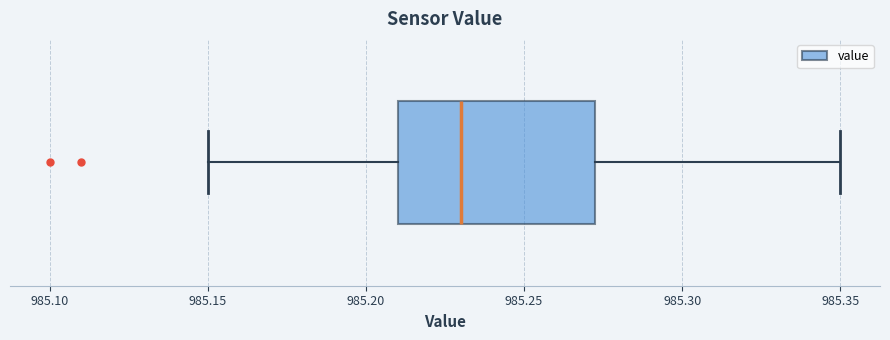

Transcribe this box plot: give where the median line is, the range the box spans, and where the two whiskers end, as read against the x-axis. The values are not printed on the chart, so give them approximately, as read against the axis.

median 985.230, box 985.210 to 985.275, whiskers 985.150 to 985.350